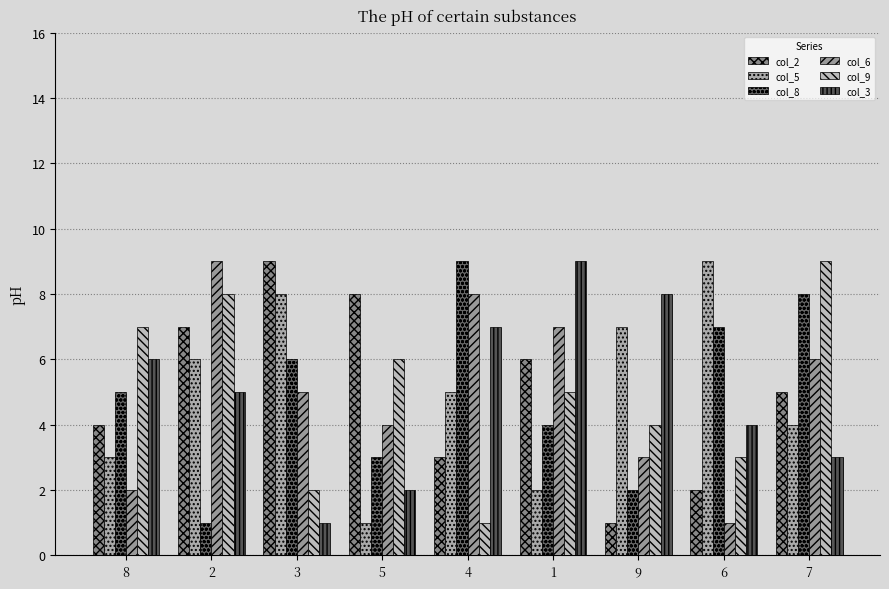

True or false: col_9 has a value of 8 at 2.

True